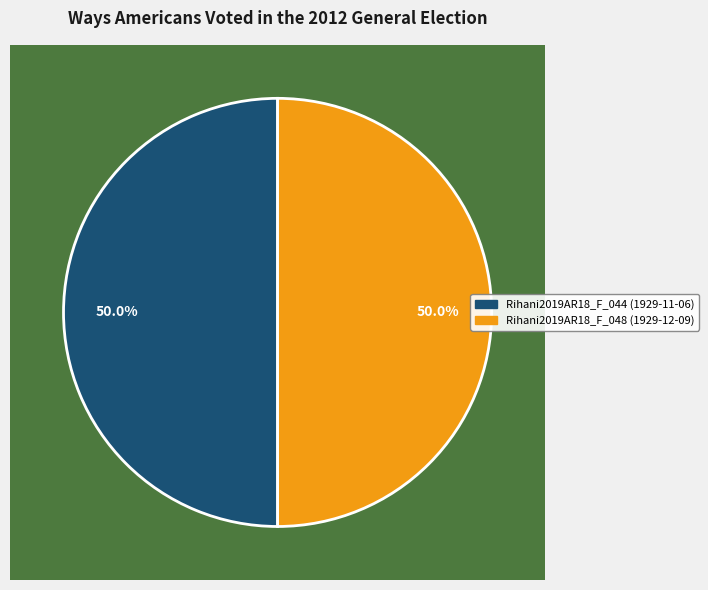

Combined, what portion of the pie is Rihani2019AR18_F_044 (1929-11-06) and Rihani2019AR18_F_048 (1929-12-09)?

100.0%